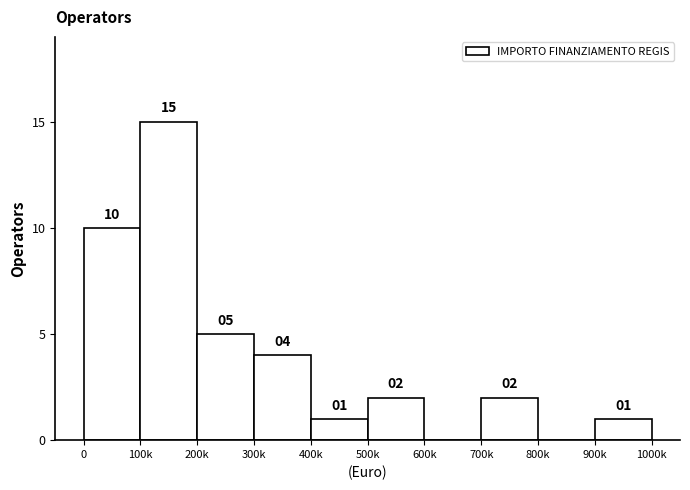

Reading left to right, list all the values displayed in this chart.

0=10	100k=15	200k=5	300k=4	400k=1	500k=2	600k=0	700k=2	800k=0	900k=1